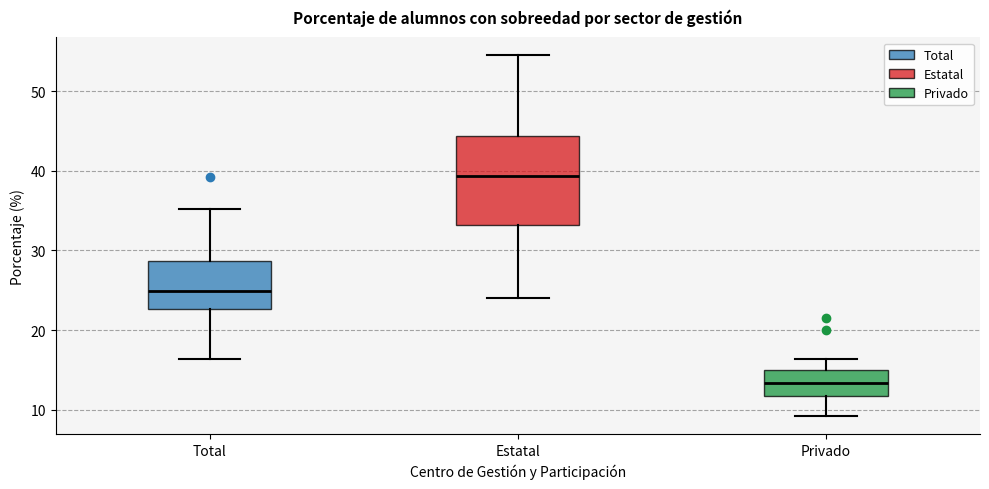

Which box is the tallest, from its lower edge to its upper edge?

Estatal